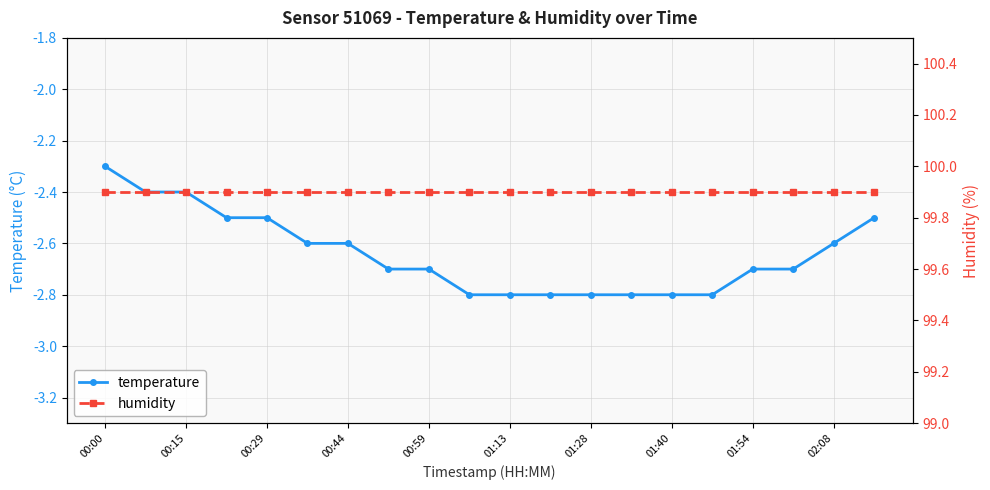

Which category has the highest value in the temperature series?

00:00